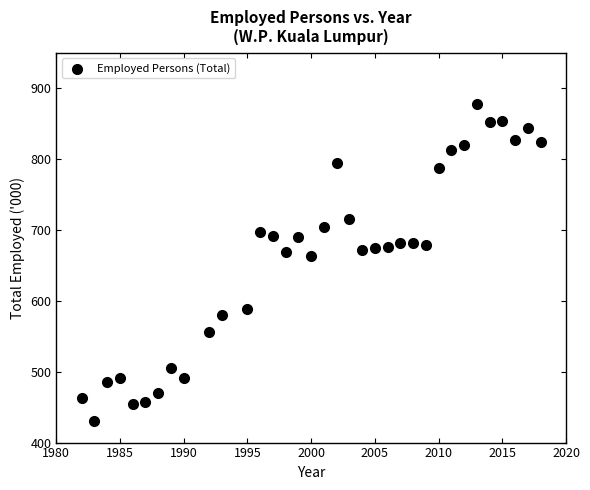

What Y value in the scatter plot is closest to 654?

662.8